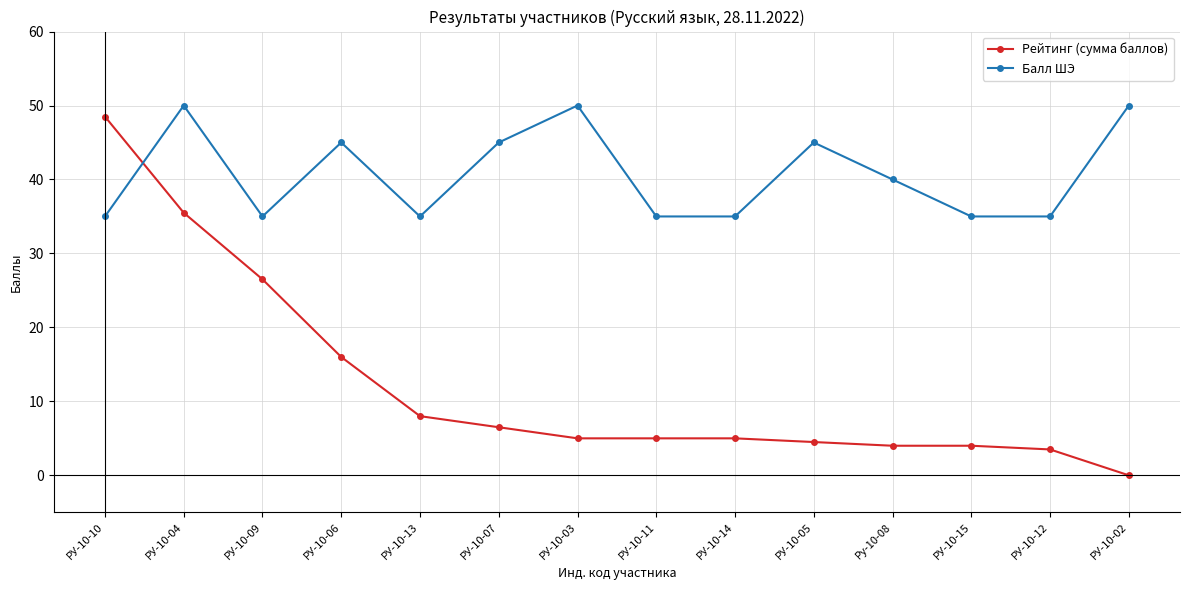

Rank the series by their maximum value, from lowest to highest.

Рейтинг (сумма баллов), Балл ШЭ